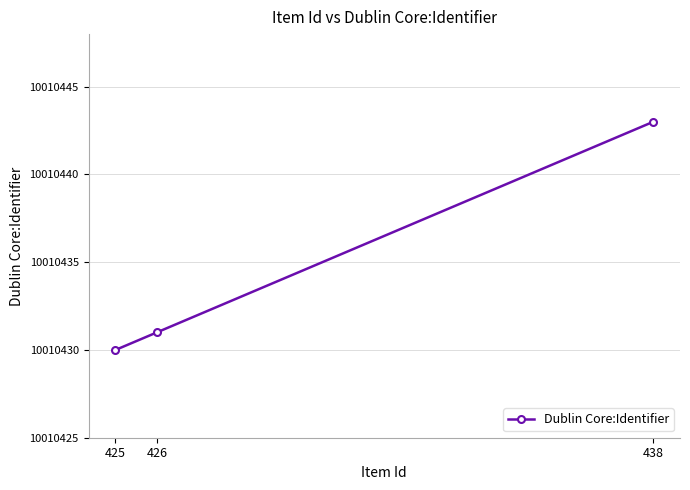

Does the chart display data point markers on the line(s)?

Yes